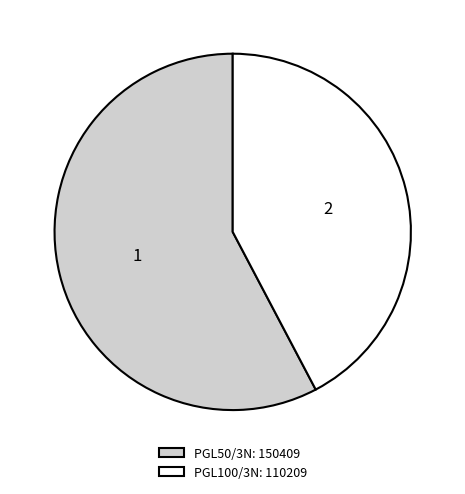

Does any single category account for the majority?

Yes